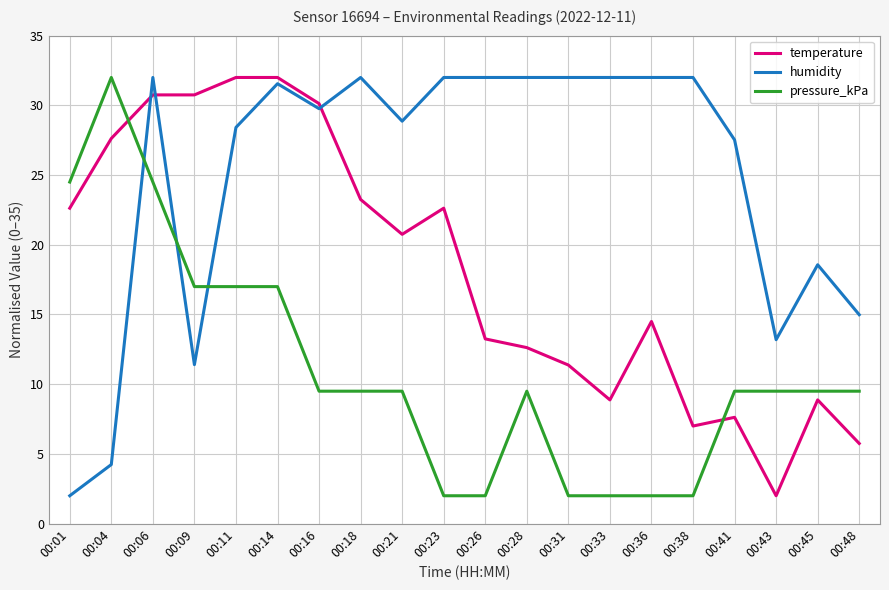

At 00:04, list the series in order from smallest to largest.

humidity, temperature, pressure_kPa